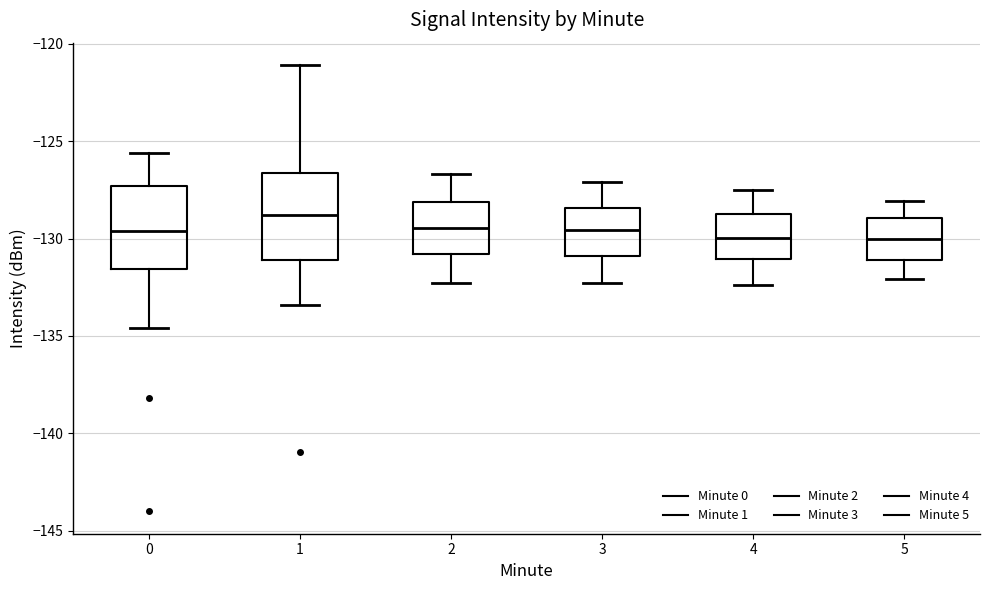

Reading left to right, read every box against the y-axis: the position of its median line, the range the box covers, and the ends of its whiskers. The values are not printed on the chart, so give them approximately, as read against the axis.

0: median -129.5, box -131.5 to -127.5, whiskers -134.5 to -125.5
1: median -129.0, box -131.0 to -126.5, whiskers -133.5 to -121.0
2: median -129.5, box -131.0 to -128.0, whiskers -132.5 to -126.5
3: median -129.5, box -131.0 to -128.5, whiskers -132.5 to -127.0
4: median -130.0, box -131.0 to -128.5, whiskers -132.5 to -127.5
5: median -130.0, box -131.0 to -129.0, whiskers -132.0 to -128.0